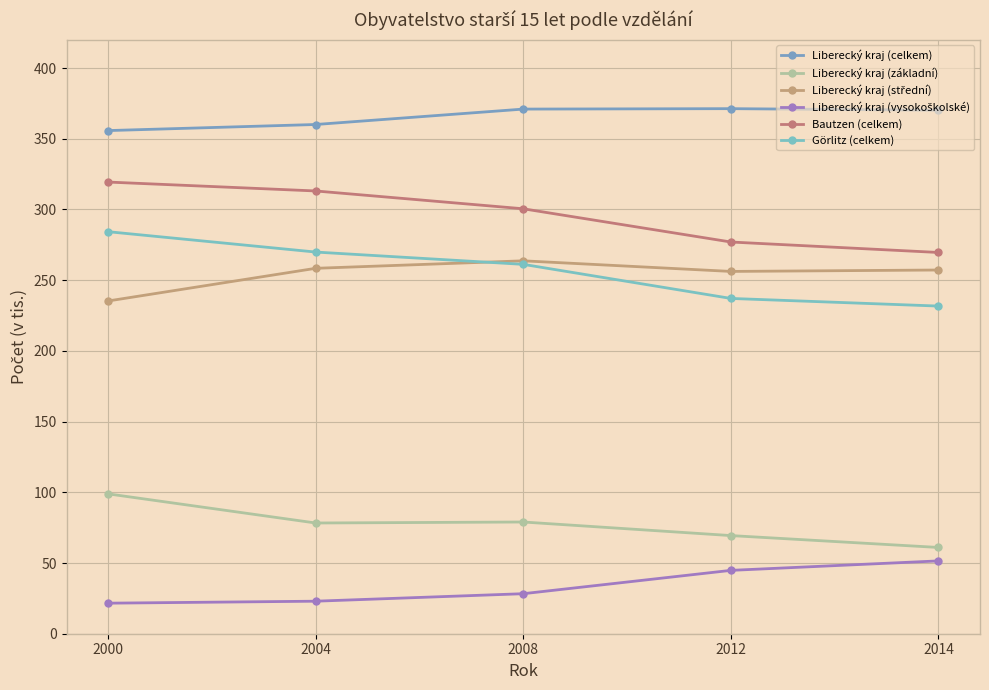

What is the average value of the Liberecký kraj (střední) series?

254.2